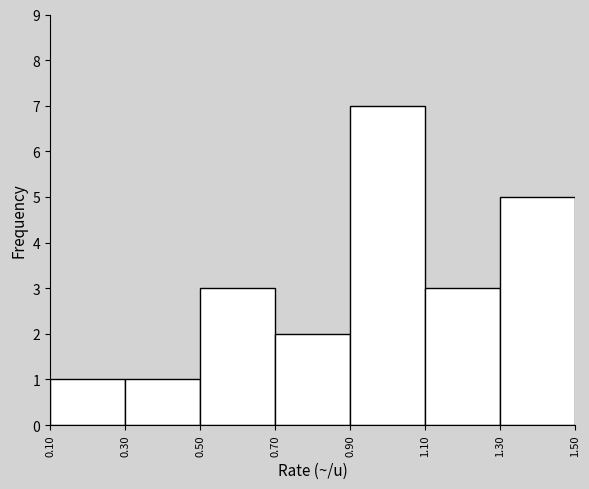

Over which range of the x-axis is the bar tallest?

0.90 to 1.10